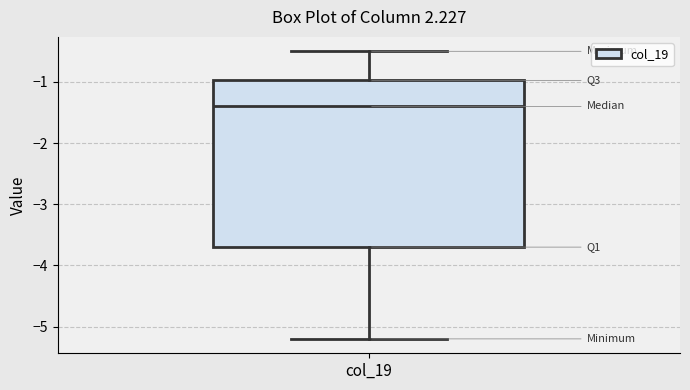

Read this box plot against the y-axis: the position of the median line, the range covered by the box, and the ends of both whiskers. The values are not printed on the chart, so give them approximately, as read against the axis.

median -1.4, box -3.7 to -1.0, whiskers -5.2 to -0.5